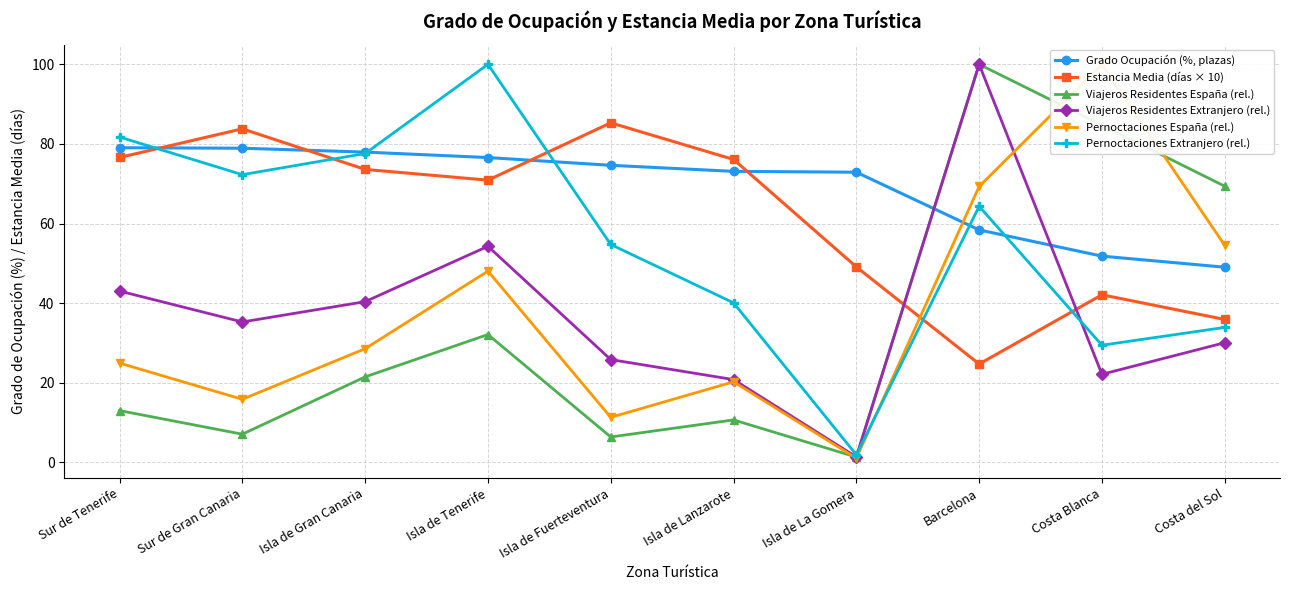

Where is the first local maximum for Estancia Media (días × 10)?

Sur de Gran Canaria